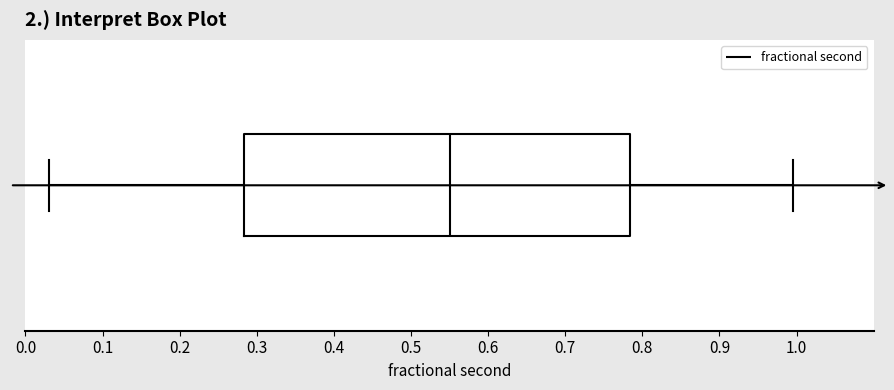

Read this box plot against the x-axis: the position of the median line, the range covered by the box, and the ends of both whiskers. The values are not printed on the chart, so give them approximately, as read against the axis.

median 0.55, box 0.28 to 0.78, whiskers 0.03 to 1.00